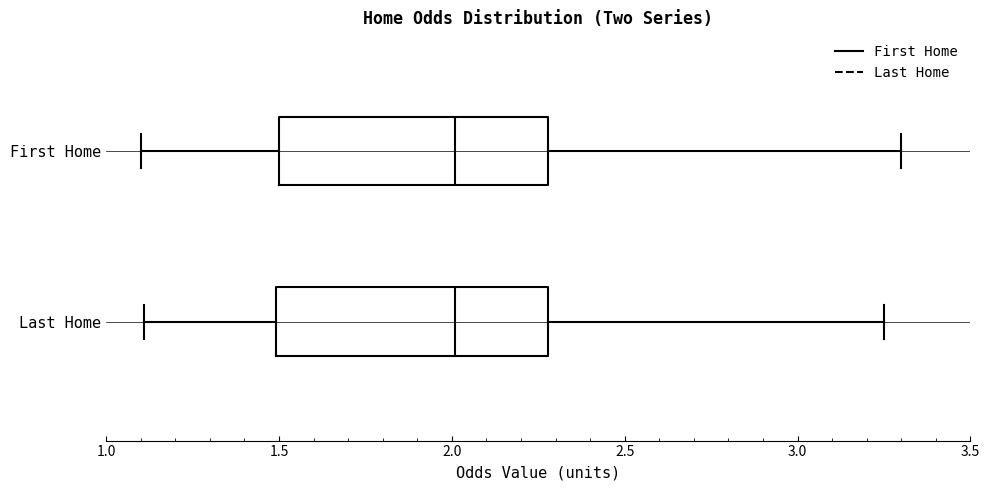

Where does the median line of the box for First Home sit on the x-axis? The values are not printed on the chart, so give them approximately, as read against the axis.

2.00